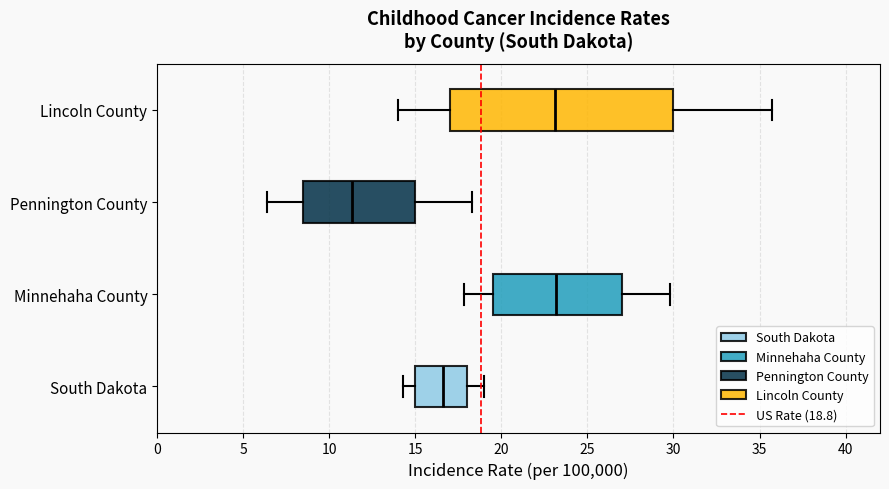

Which box is the widest, from its left edge to its right edge?

Lincoln County